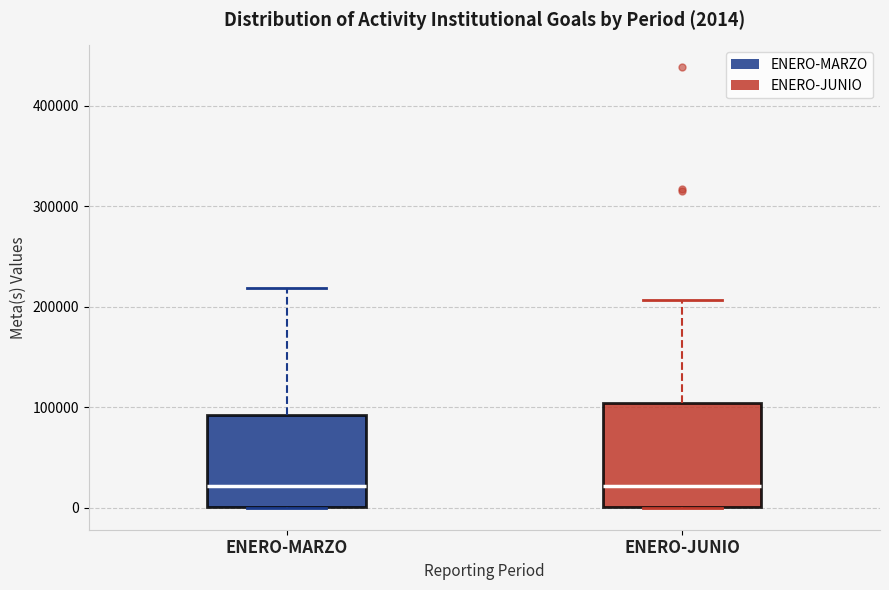

Which box is the tallest, from its lower edge to its upper edge?

ENERO-JUNIO